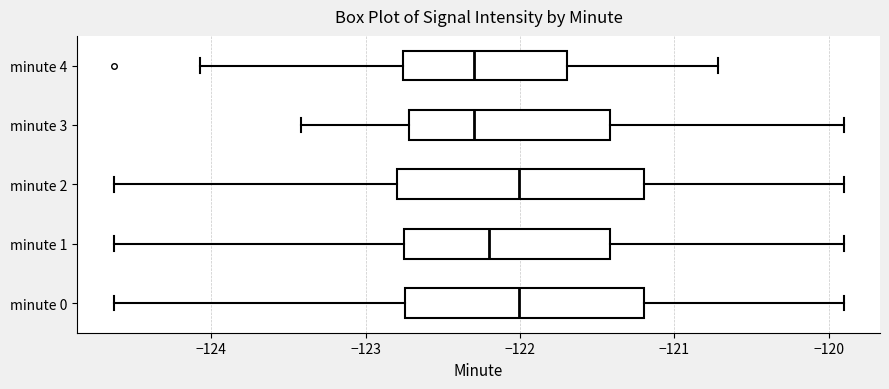

Reading bottom to top, transcribe this box plot: for each box, give where its median line is, the range the box spans, and where its two whiskers end, as read against the x-axis. The values are not printed on the chart, so give them approximately, as read against the axis.

minute 0: median -122.0, box -122.7 to -121.2, whiskers -124.6 to -119.9
minute 1: median -122.2, box -122.8 to -121.4, whiskers -124.6 to -119.9
minute 2: median -122.0, box -122.8 to -121.2, whiskers -124.6 to -119.9
minute 3: median -122.3, box -122.7 to -121.4, whiskers -123.4 to -119.9
minute 4: median -122.3, box -122.8 to -121.7, whiskers -124.1 to -120.7